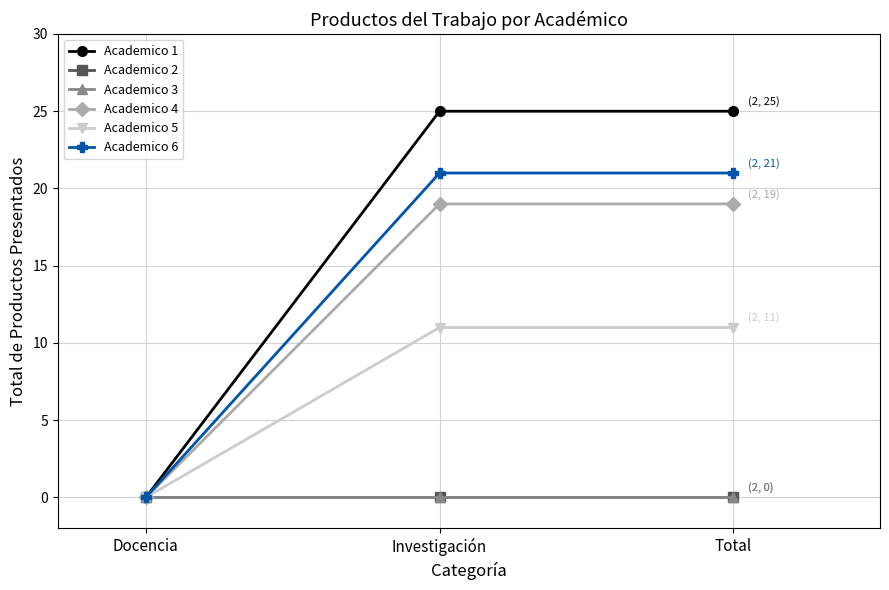

Is this an area chart (filled region under the line)?

No